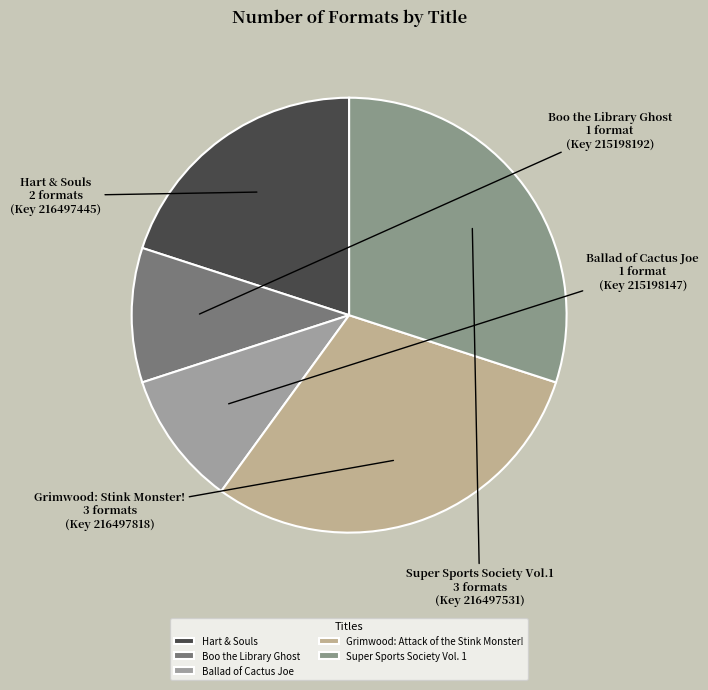

Does Ballad of Cactus Joe account for over 50% of the chart?

No